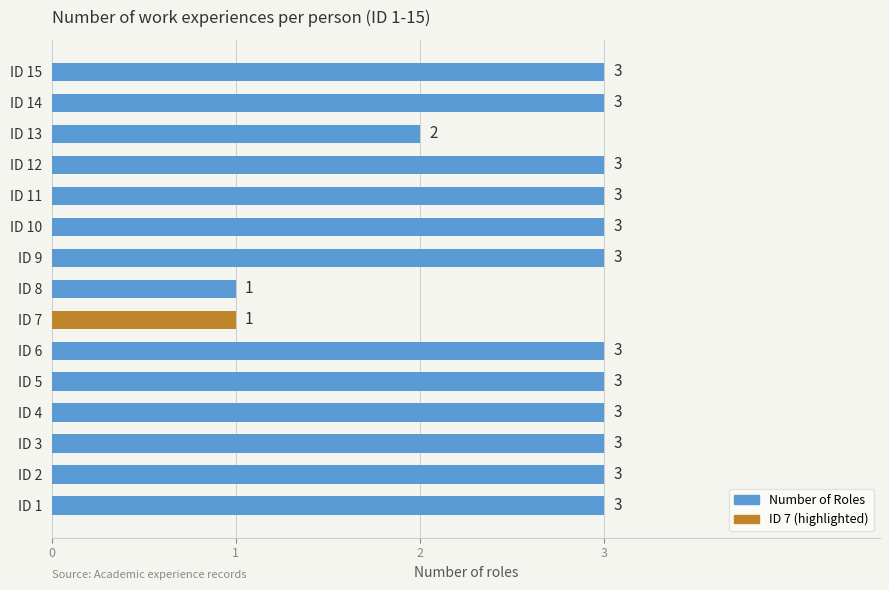

What is the difference between the maximum and minimum values?

2